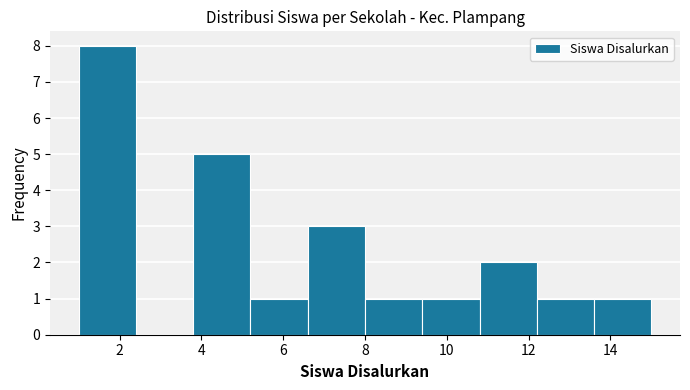

Reading left to right, list every bar in this chart as the range it spans on the x-axis followed by its height. The values are not printed on the chart, so give them approximately, as read against the axis.

1.0 to 2.4: 8
2.4 to 3.8: 0
3.8 to 5.2: 5
5.2 to 6.6: 1
6.6 to 8.0: 3
8.0 to 9.4: 1
9.4 to 10.8: 1
10.8 to 12.2: 2
12.2 to 13.6: 1
13.6 to 15.0: 1